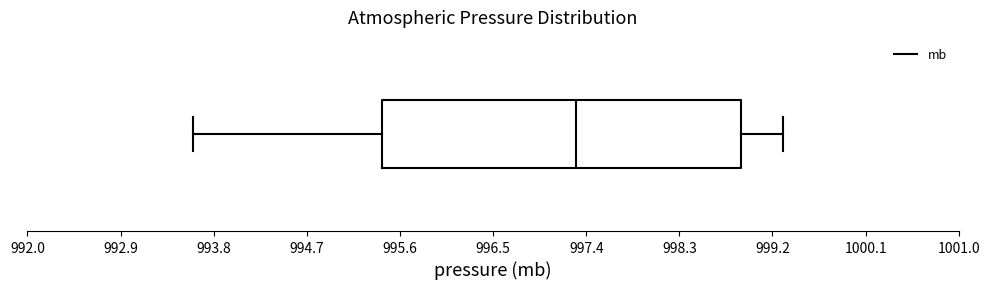

Where is the right edge of the box on the x-axis? The values are not printed on the chart, so give them approximately, as read against the axis.

998.9